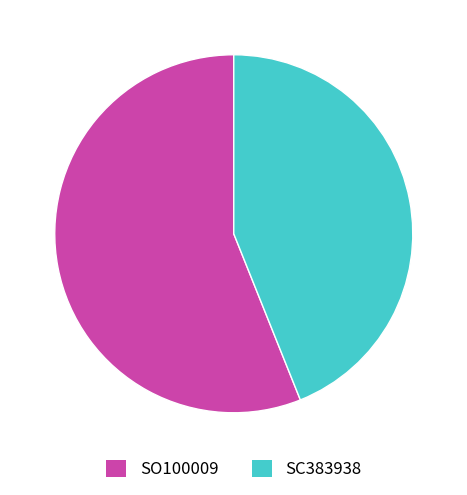

True or false: SO100009 accounts for 56% of the total.

True